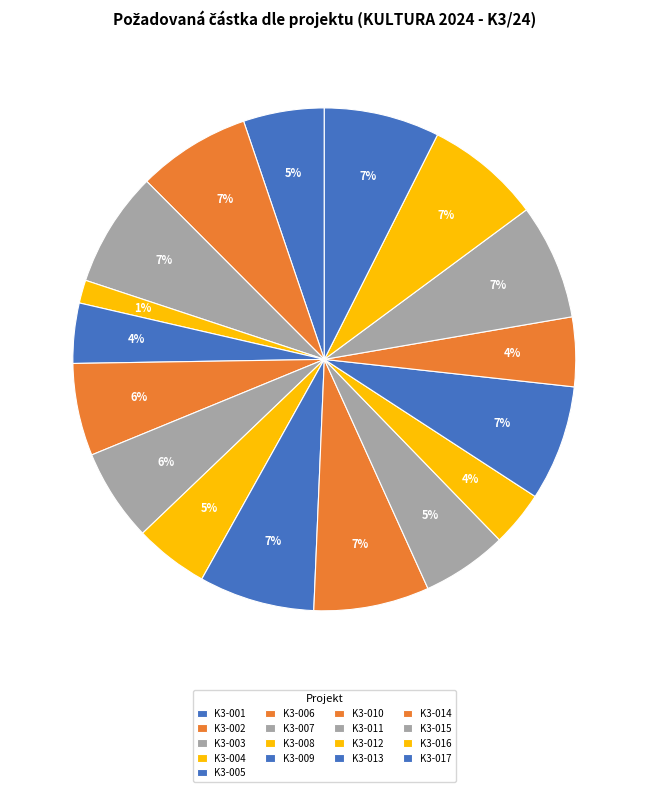

Is there a majority slice in this chart?

No